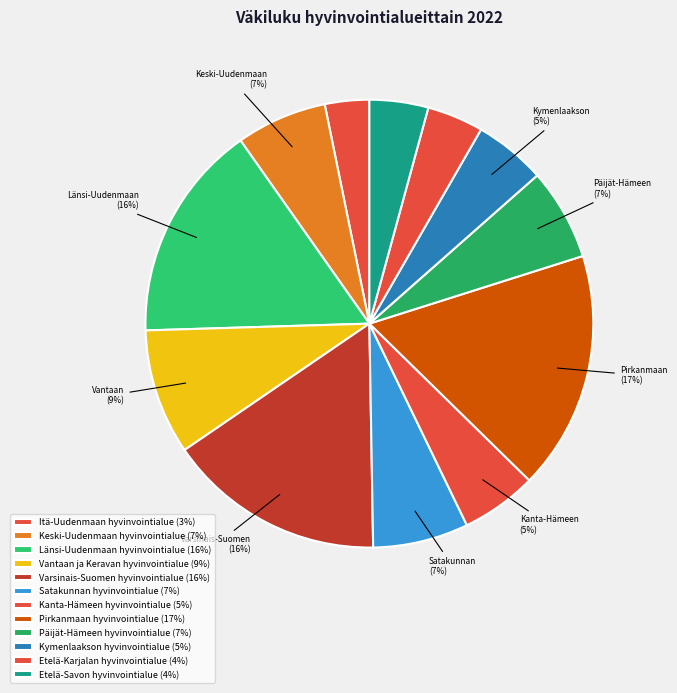

How many slices are in this pie chart?

12